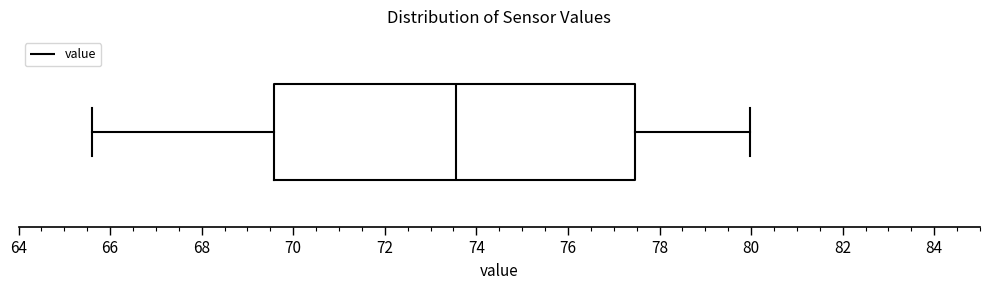

Where does the median line of the box sit on the x-axis? The values are not printed on the chart, so give them approximately, as read against the axis.

73.6